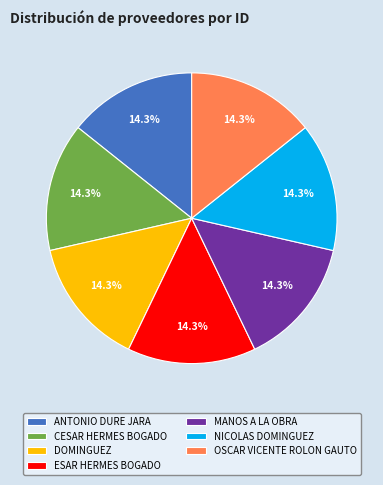

Does any single category account for the majority?

No